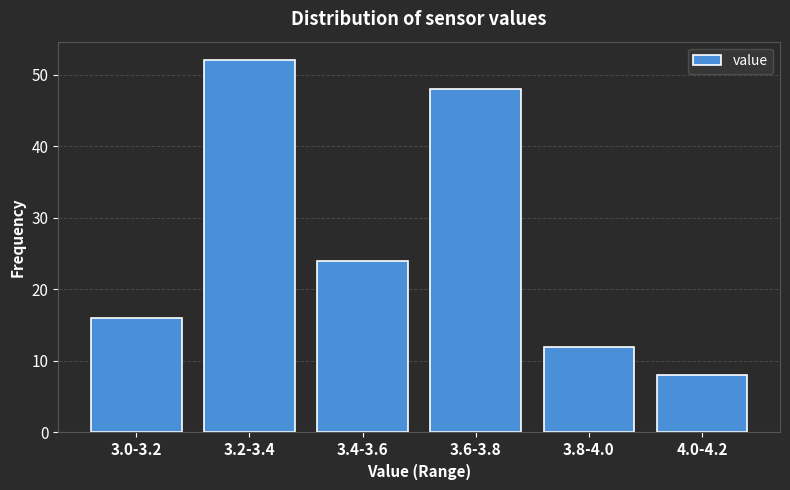

Reading left to right, list all the values displayed in this chart.

3.0-3.2=16	3.2-3.4=52	3.4-3.6=24	3.6-3.8=48	3.8-4.0=12	4.0-4.2=8